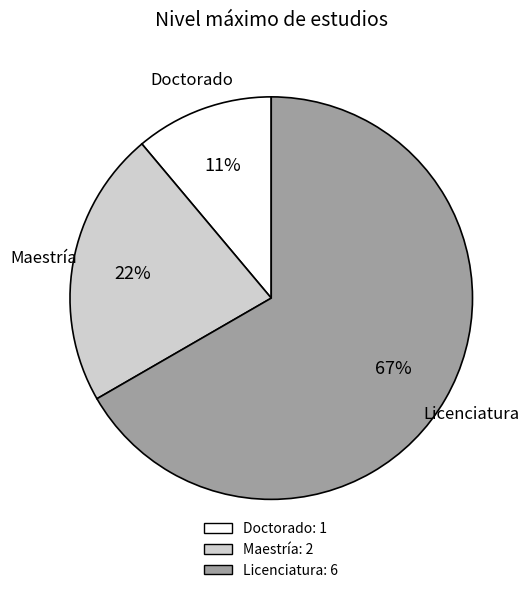

How many slices are in this pie chart?

3